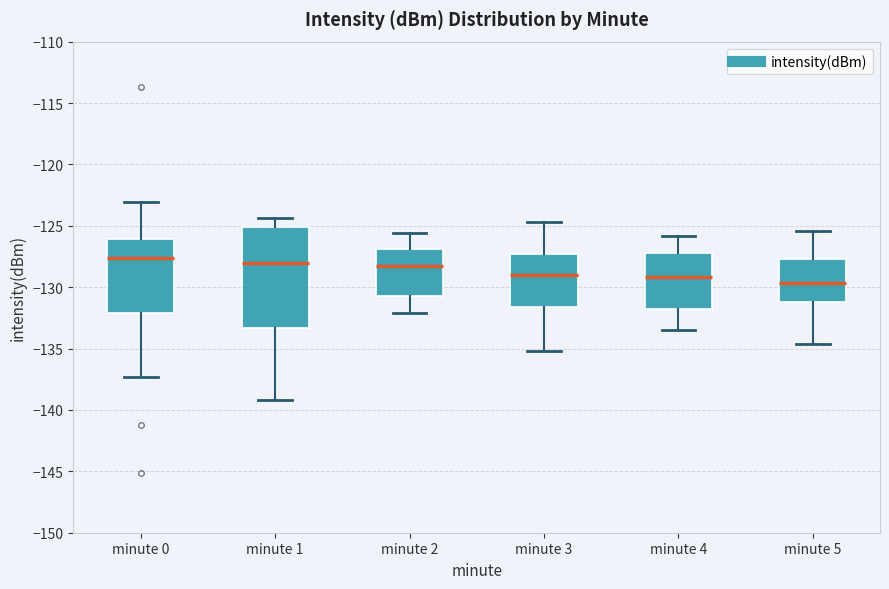

Comparing the boxes themselves (not the whiskers), which one is the tallest?

minute 1